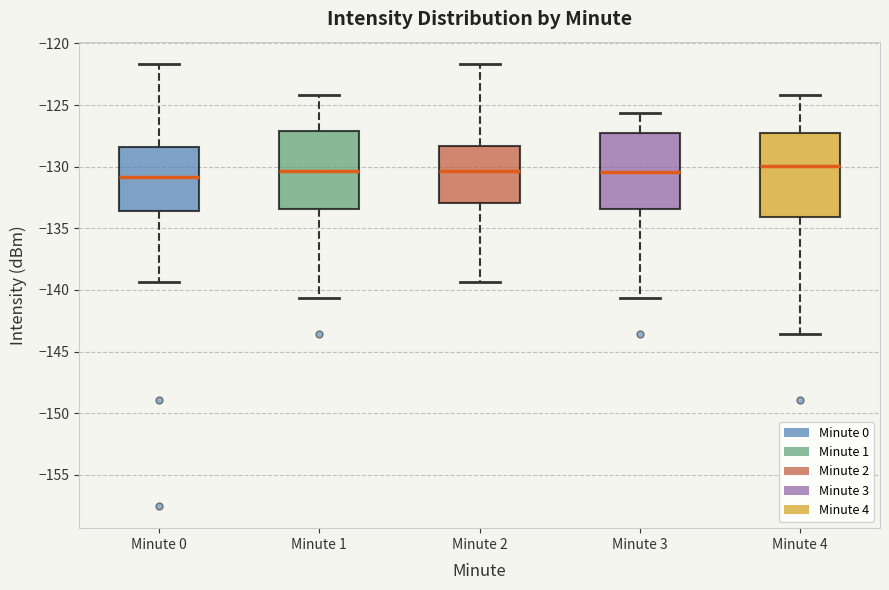

Reading left to right, transcribe this box plot: for each box, give where its median line is, the range the box spans, and where its two whiskers end, as read against the y-axis. The values are not printed on the chart, so give them approximately, as read against the axis.

Minute 0: median -131.0, box -133.5 to -128.5, whiskers -139.5 to -121.5
Minute 1: median -130.5, box -133.5 to -127.0, whiskers -140.5 to -124.0
Minute 2: median -130.5, box -133.0 to -128.5, whiskers -139.5 to -121.5
Minute 3: median -130.5, box -133.5 to -127.0, whiskers -140.5 to -125.5
Minute 4: median -130.0, box -134.0 to -127.0, whiskers -143.5 to -124.0